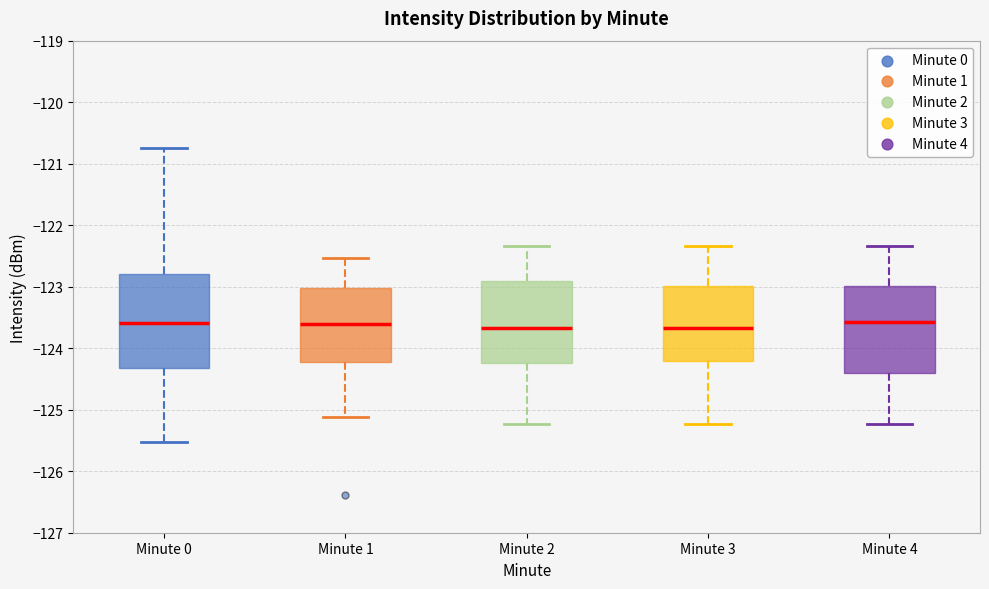

Reading left to right, transcribe this box plot: for each box, give where its median line is, the range the box spans, and where its two whiskers end, as read against the y-axis. The values are not printed on the chart, so give them approximately, as read against the axis.

Minute 0: median -123.6, box -124.3 to -122.8, whiskers -125.5 to -120.7
Minute 1: median -123.6, box -124.2 to -123.0, whiskers -125.1 to -122.5
Minute 2: median -123.7, box -124.2 to -122.9, whiskers -125.2 to -122.3
Minute 3: median -123.7, box -124.2 to -123.0, whiskers -125.2 to -122.3
Minute 4: median -123.6, box -124.4 to -123.0, whiskers -125.2 to -122.3